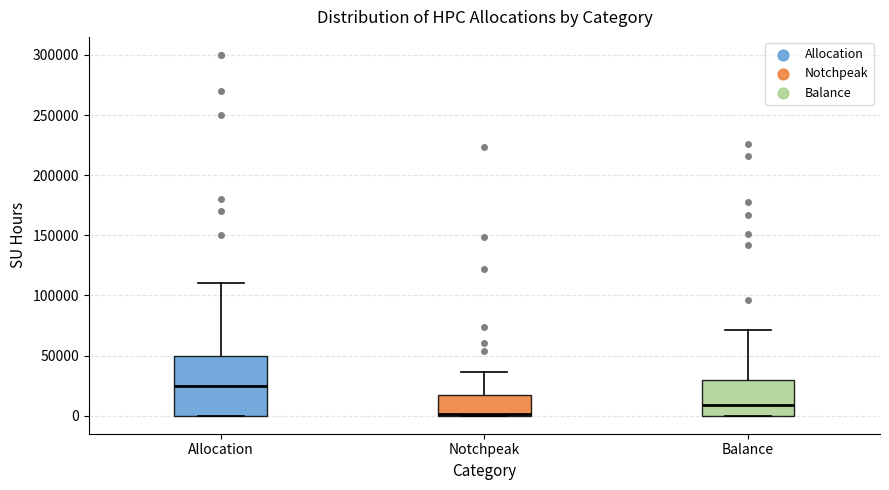

Reading left to right, read every box against the y-axis: the position of its median line, the range the box covers, and the ends of its whiskers. The values are not printed on the chart, so give them approximately, as read against the axis.

Allocation: median 25000, box 0 to 50000, whiskers 0 to 110000
Notchpeak: median 0 (drawn on the box's lower edge), box 0 to 15000, whiskers 0 to 35000
Balance: median 10000, box 0 to 30000, whiskers 0 to 70000